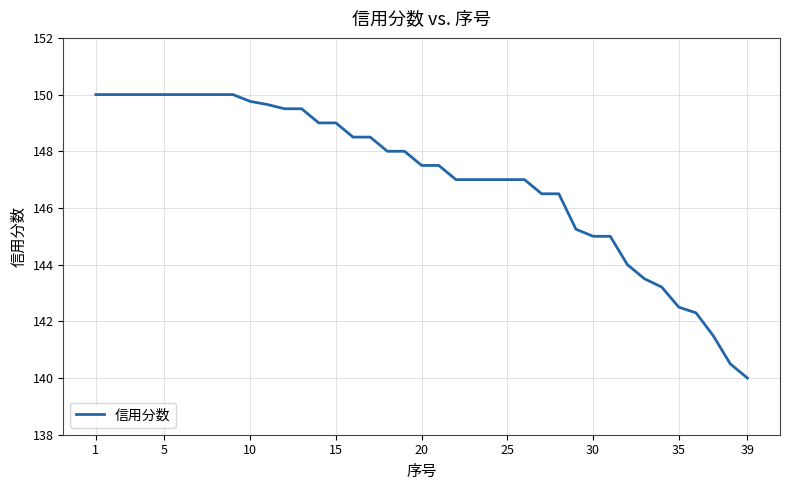

What is the minimum value shown in the chart?

140.0